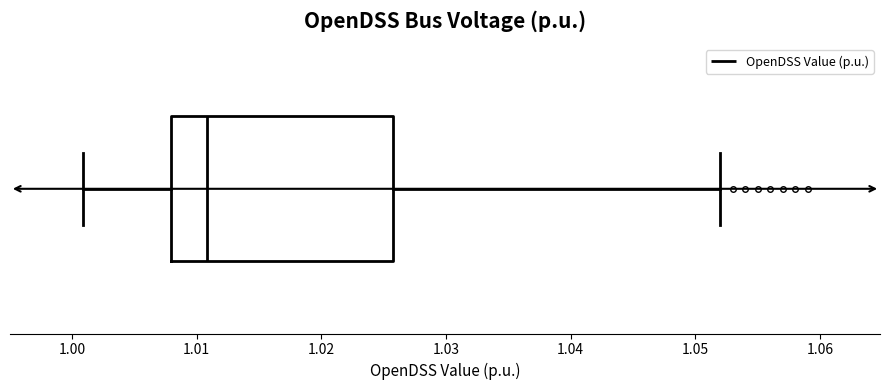

Transcribe this box plot: give where the median line is, the range the box spans, and where the two whiskers end, as read against the x-axis. The values are not printed on the chart, so give them approximately, as read against the axis.

median 1.011, box 1.008 to 1.026, whiskers 1.001 to 1.052